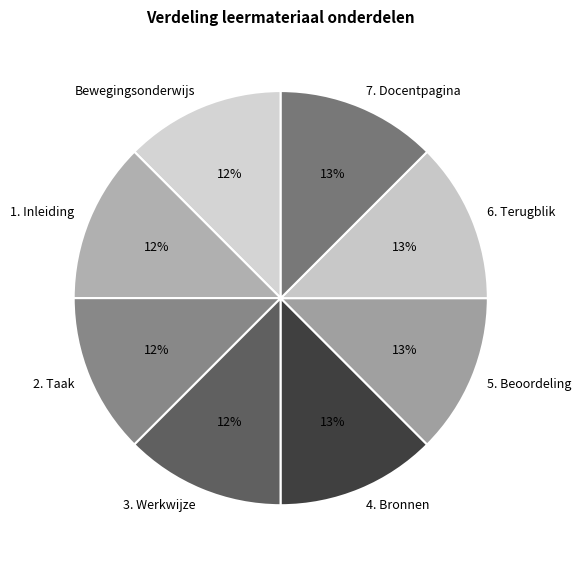

How many segments does this pie chart have?

8